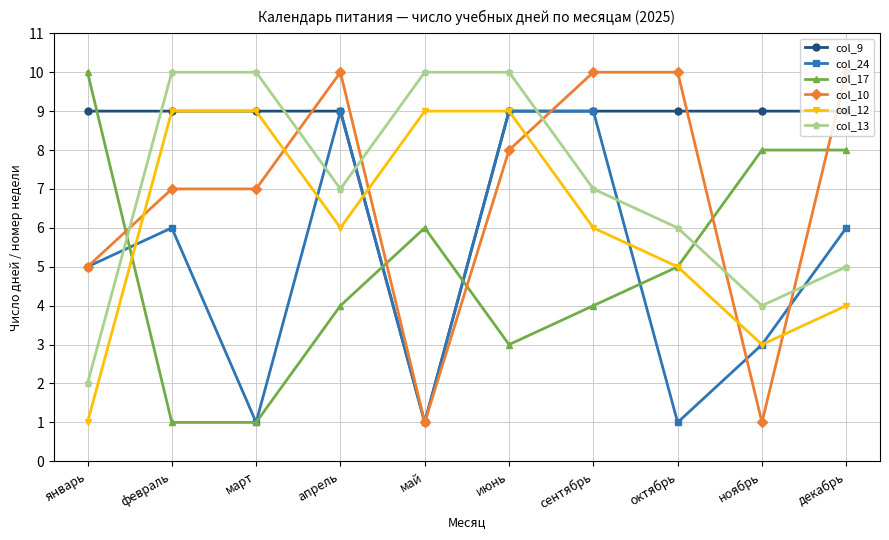

Reading left to right, extract all data points from this chart.

col_9: 9	9	9	9	1	9	9	9	9	9
col_24: 5	6	1	9	1	9	9	1	3	6
col_17: 10	1	1	4	6	3	4	5	8	8
col_10: 5	7	7	10	1	8	10	10	1	10
col_12: 1	9	9	6	9	9	6	5	3	4
col_13: 2	10	10	7	10	10	7	6	4	5